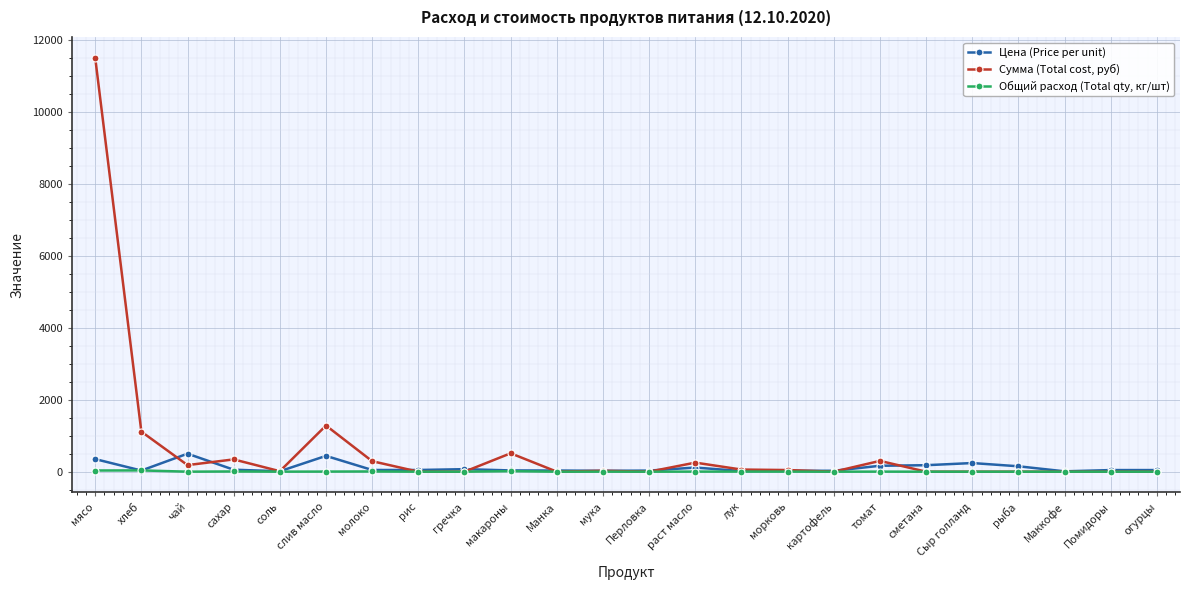

What is the difference between the highest and lowest values at Перловка?

30.0